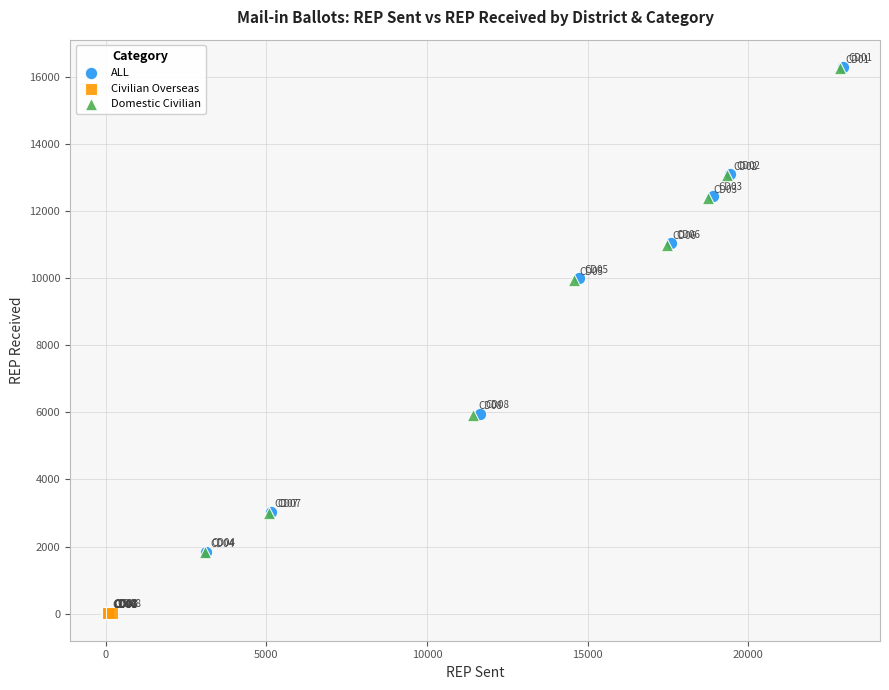

Which series has the widest spread of Y values?

ALL